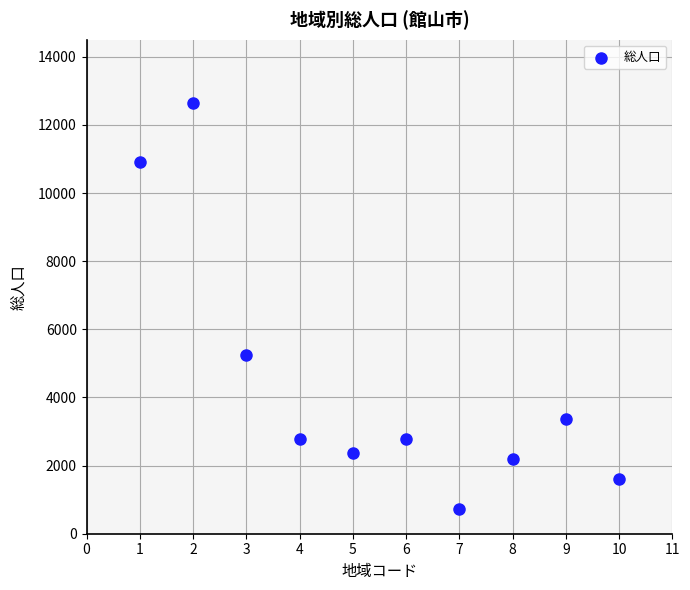

What is the range of X values (max minus min)?

9